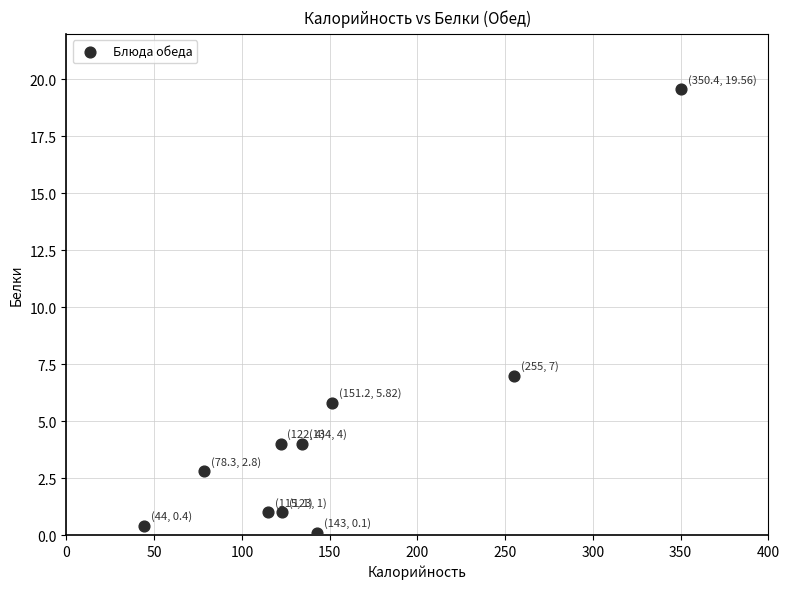

What is the range of X values (max minus min)?

306.4